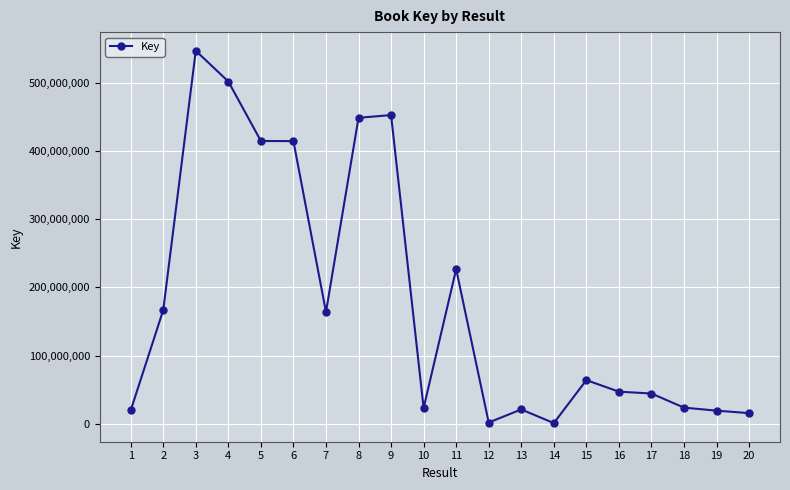

At which label is the value closest to 273804805?

11